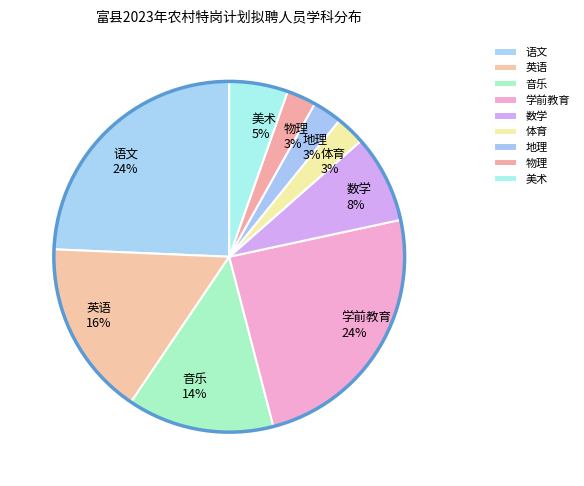

To the nearest percent, what percentage of the pie is 地理?

3%